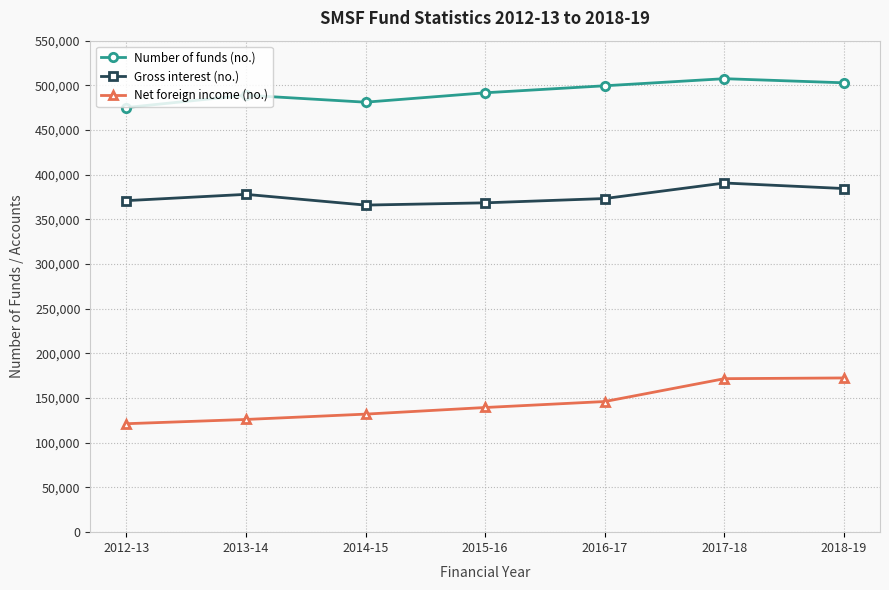

Which series has the widest spread of values?

Net foreign income (no.)